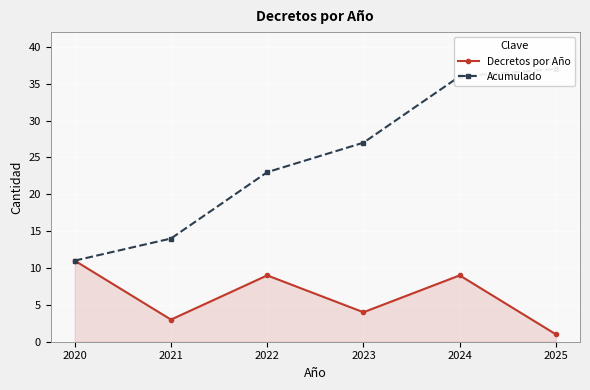

At which category does the chart reach its peak across all series?

2025